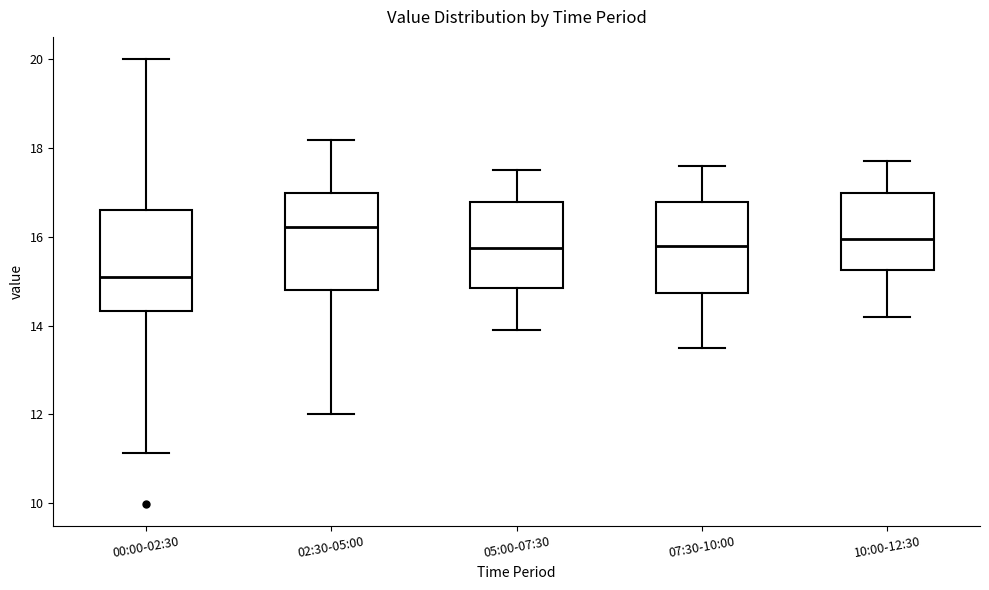

Which box's median line is the highest?

02:30-05:00